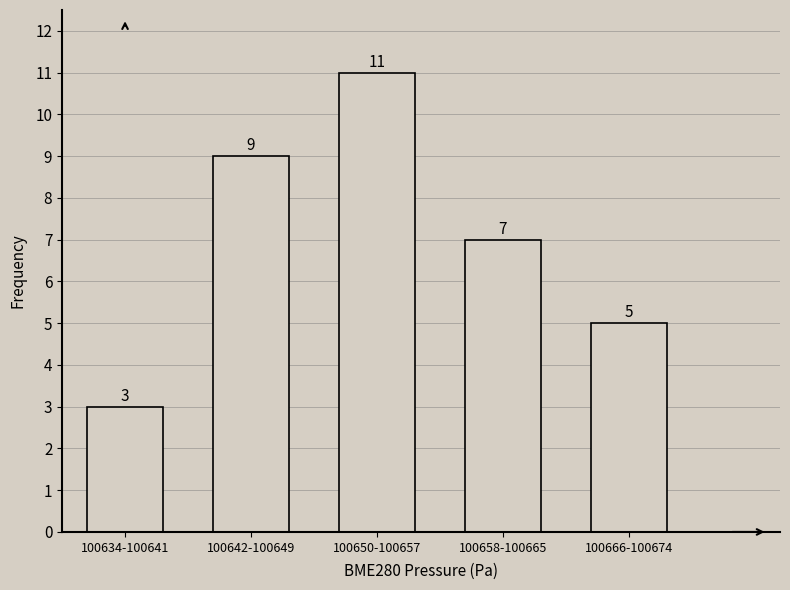

Reading right to left, extract all data points from this chart.

100666-100674=5	100658-100665=7	100650-100657=11	100642-100649=9	100634-100641=3